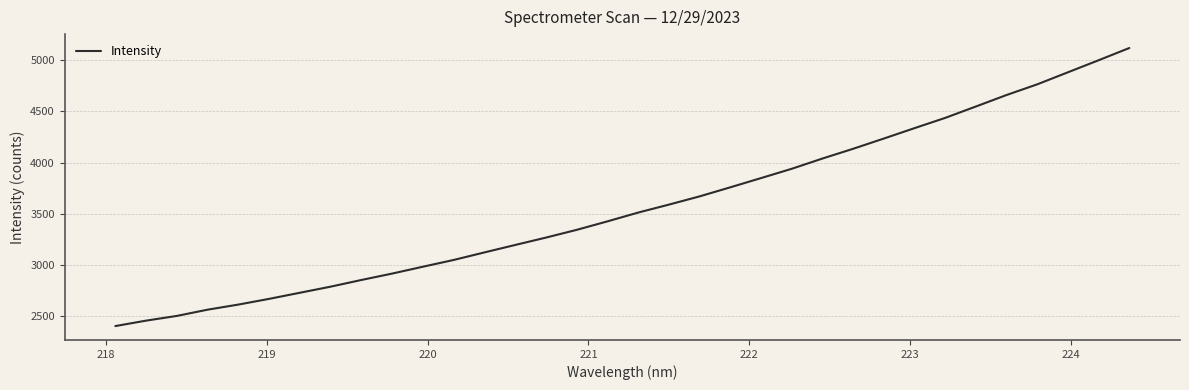

What is the maximum value shown in the chart?

5120.3